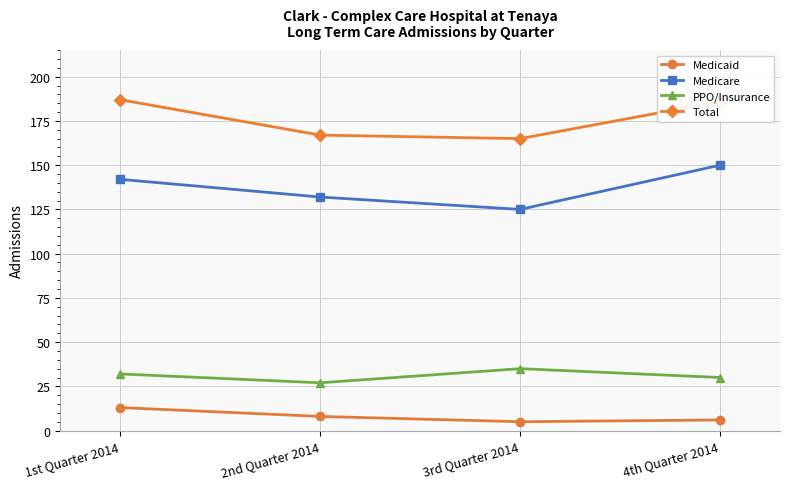

Which series has the widest spread of values?

Medicare